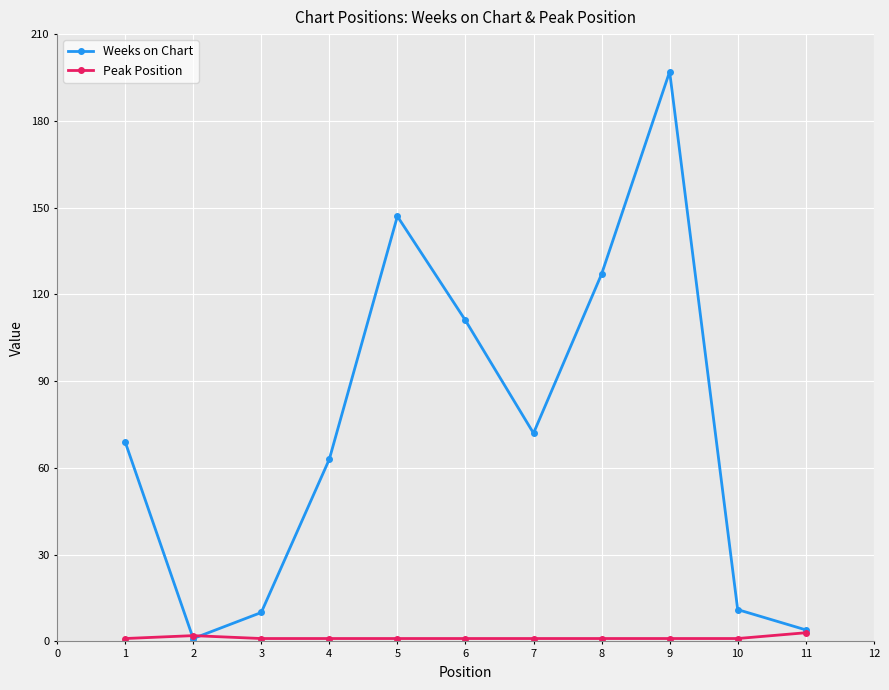

What is the difference between the second highest and minimum values in the Weeks on Chart series?

146